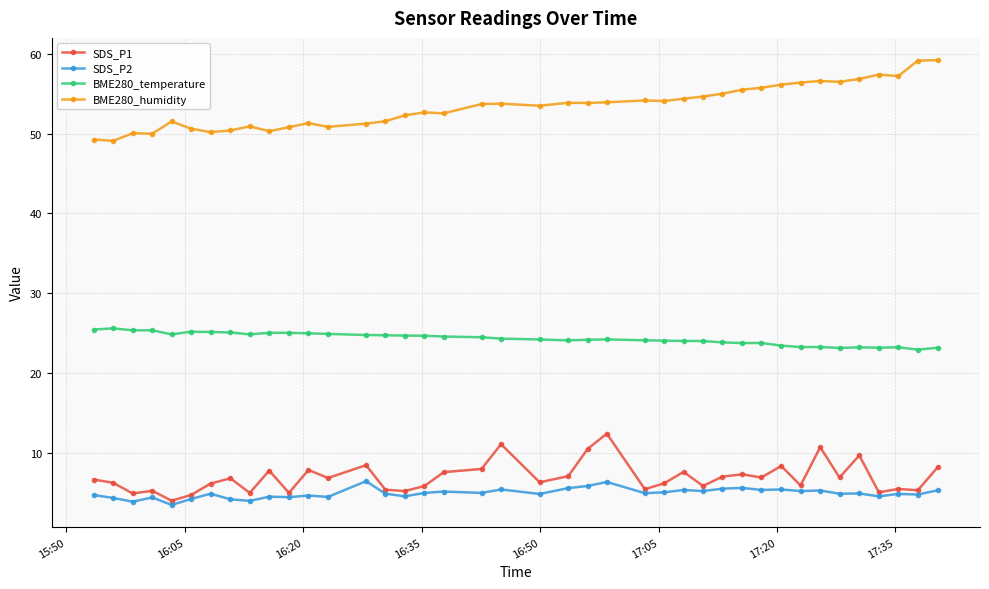

What is the minimum value shown in the chart?

3.5